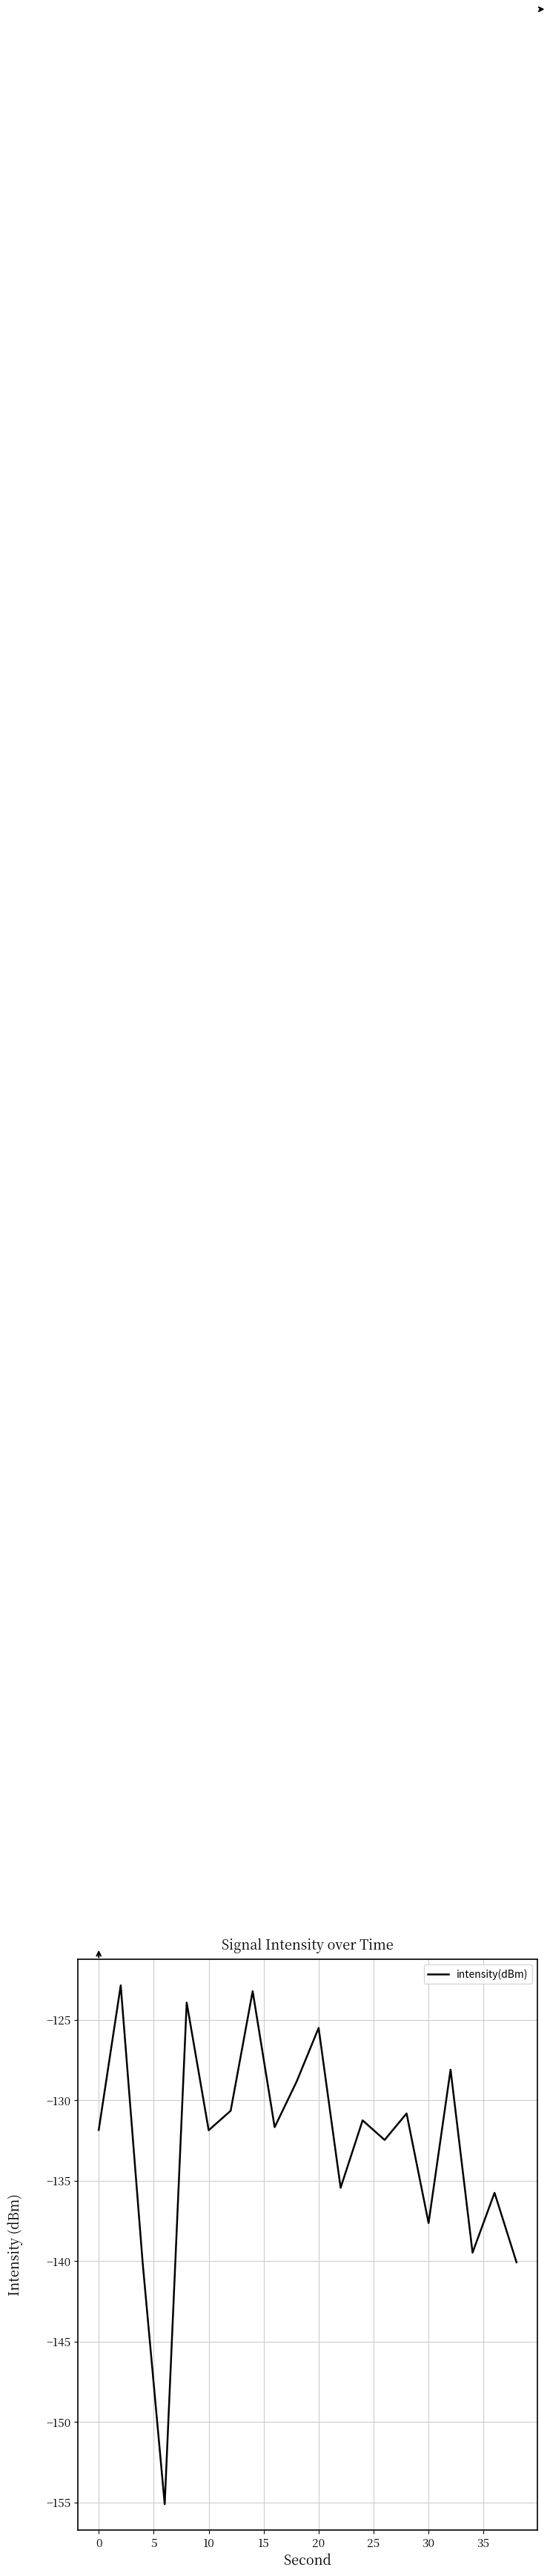

What is the difference between the maximum and minimum values?

32.3